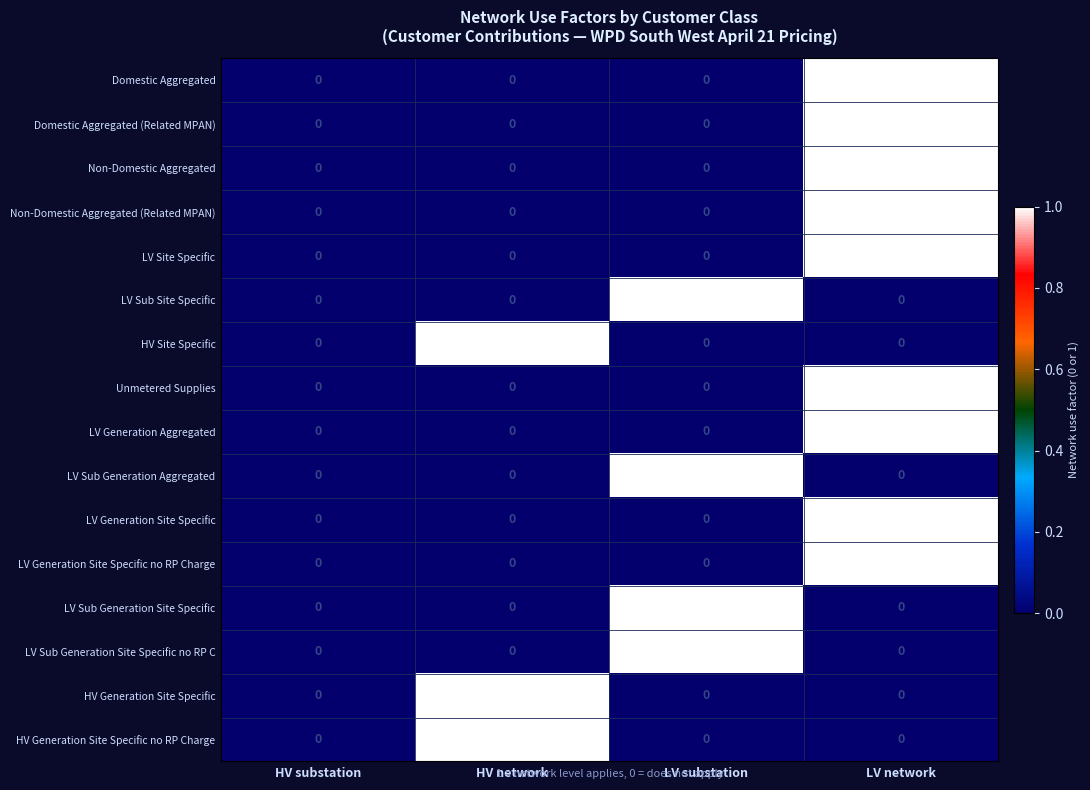

What is the maximum value shown in the chart?

1